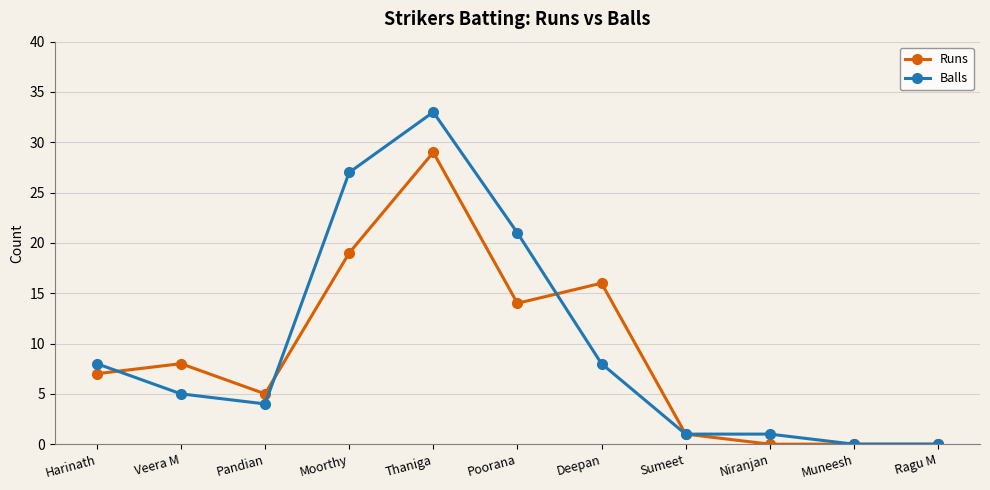

What is the sum of all Balls values?

108